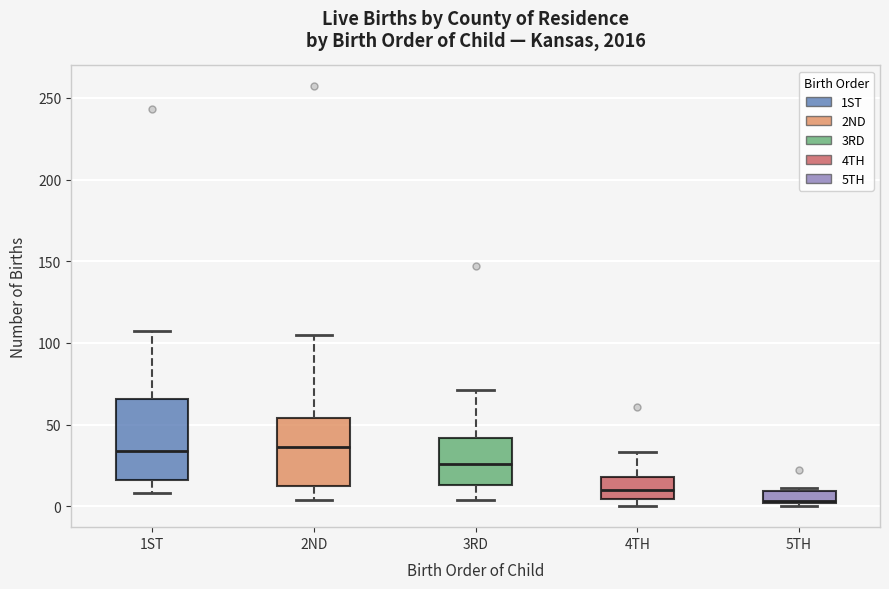

Which box is the tallest, from its lower edge to its upper edge?

1ST